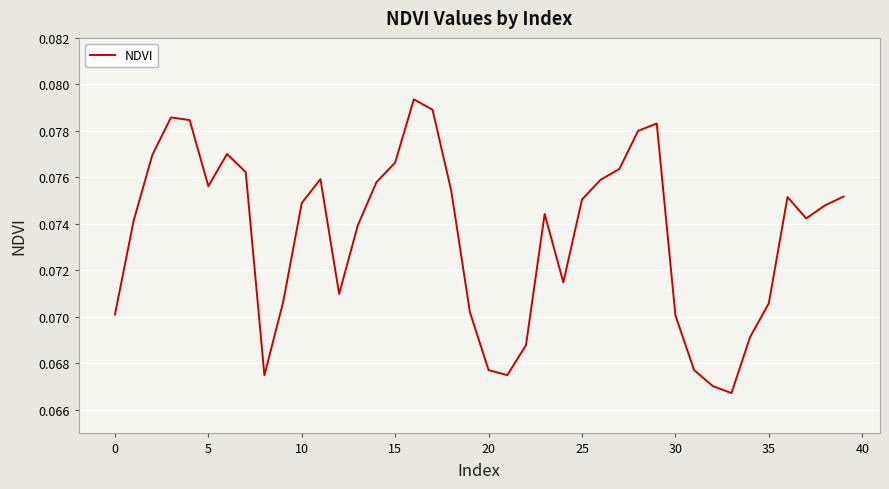

Which category has the highest value across all series?

16